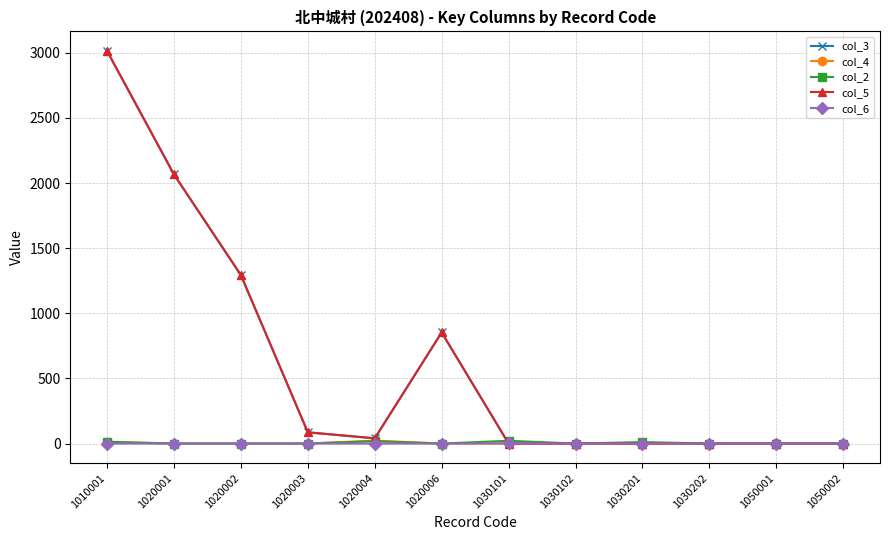

In col_5, how many points are higher than both neighbors (excluding endpoints)?

1